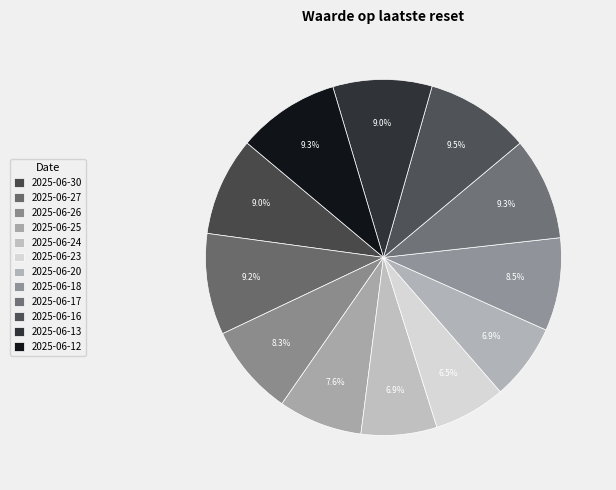

How much of the chart is everything except 2025-06-20?

93.1%